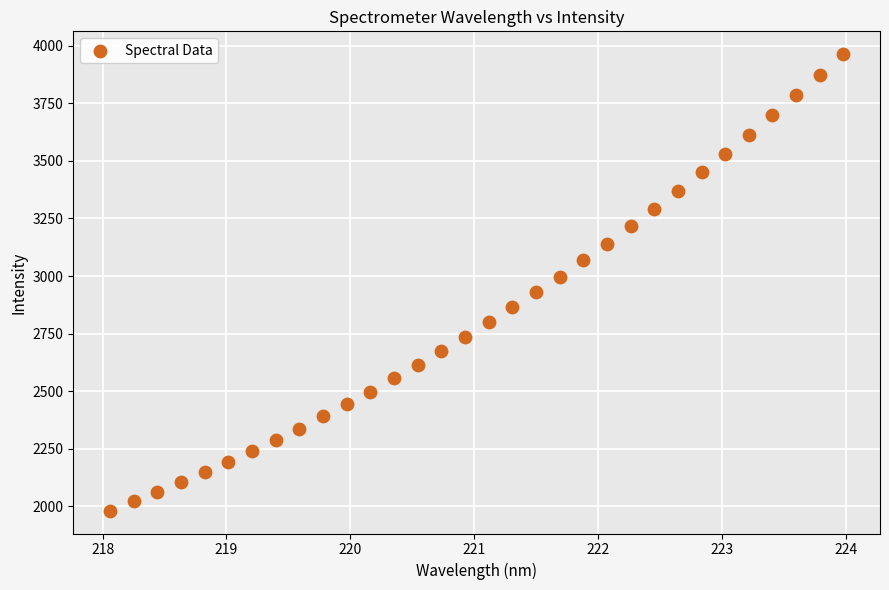

What is the range of X values (max minus min)?

5.9